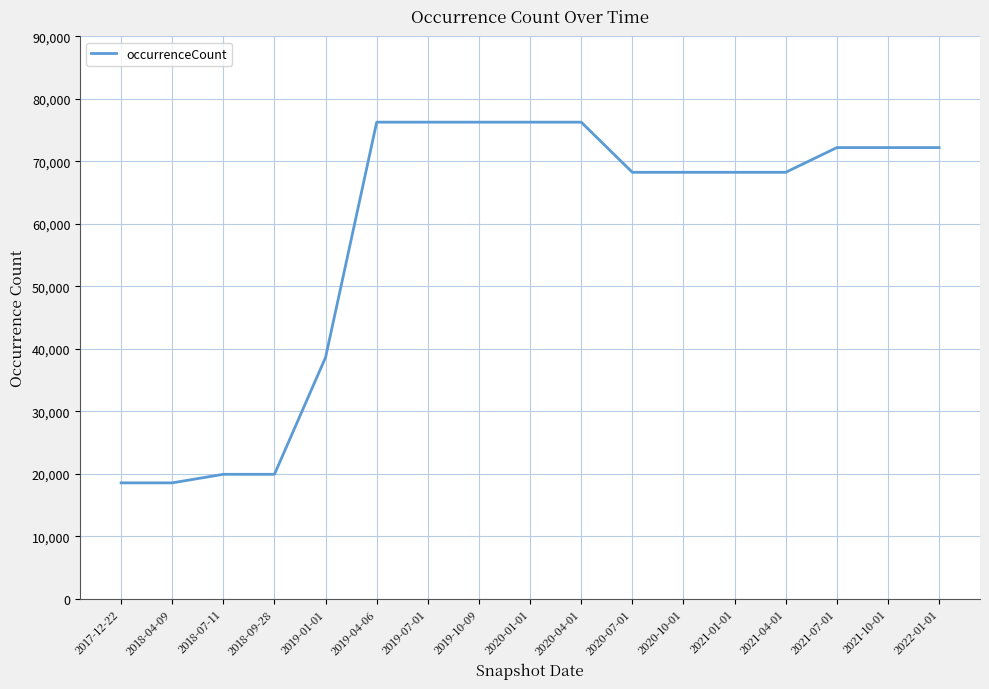

What is the ratio of the value at 2019-10-09 to the value at 2020-10-01?

1.1